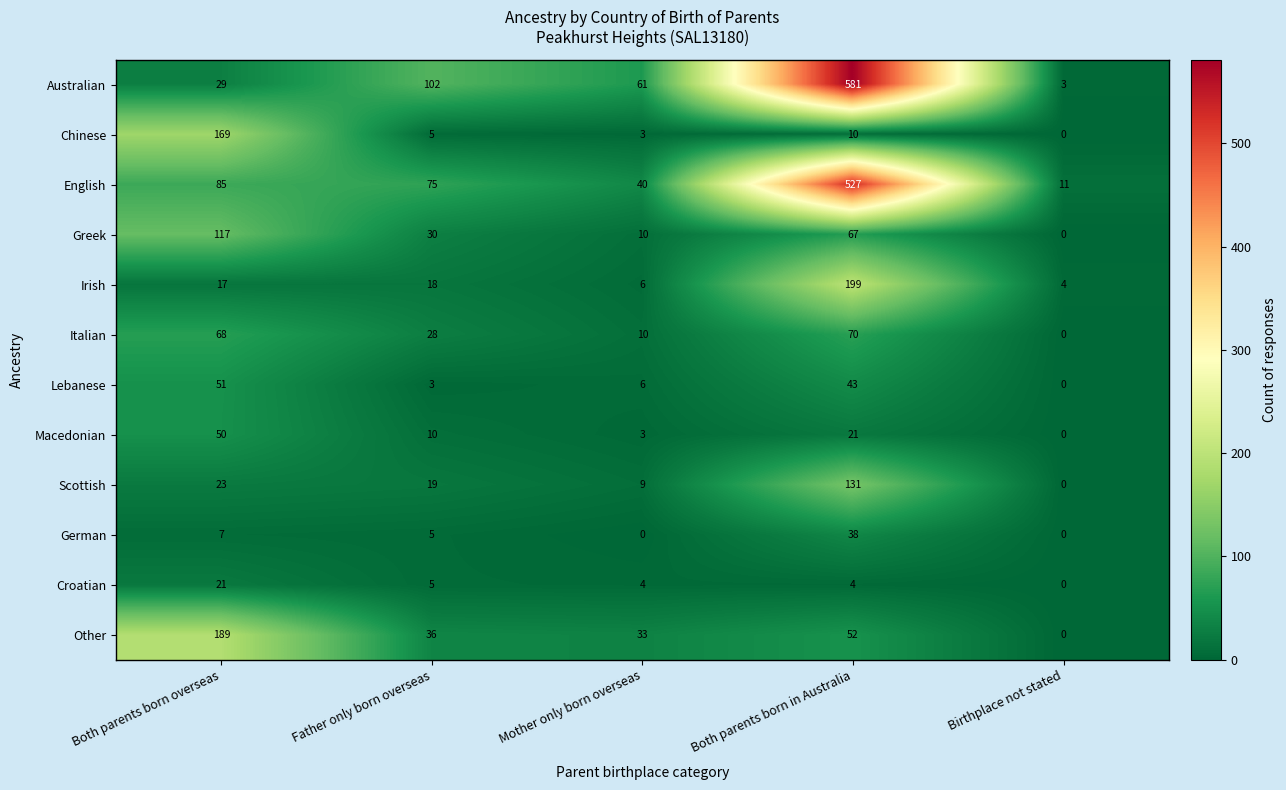

What is the spread (max minus min) of values at Father only born overseas?

99